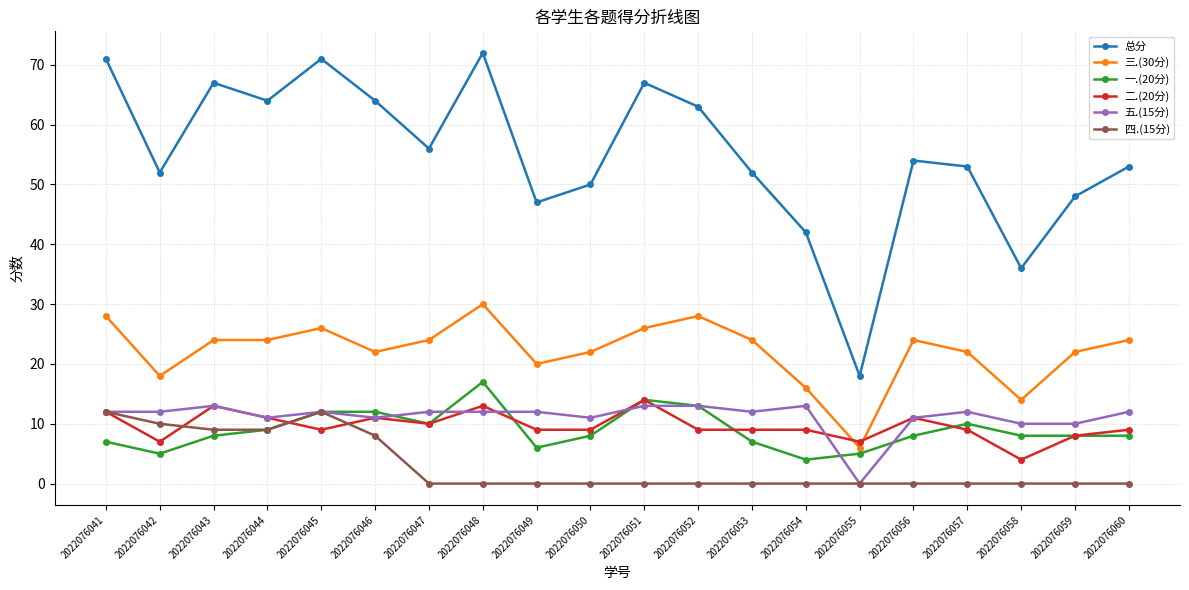

What is the difference between the highest and lowest values at 2022076059?

48